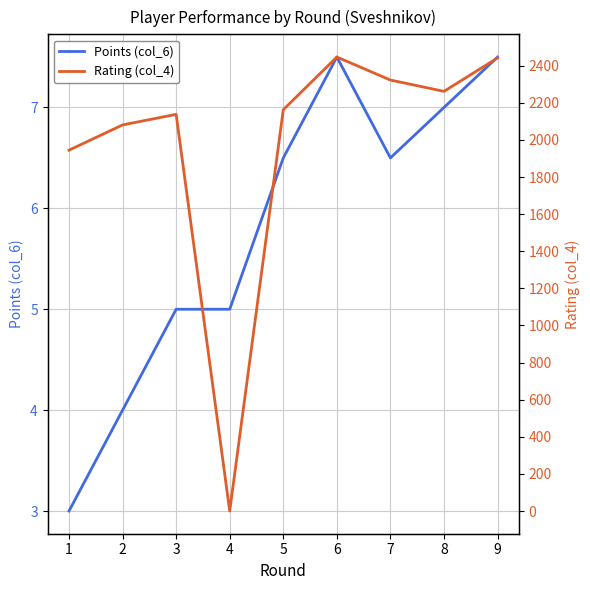

How many lines are shown in the chart?

2